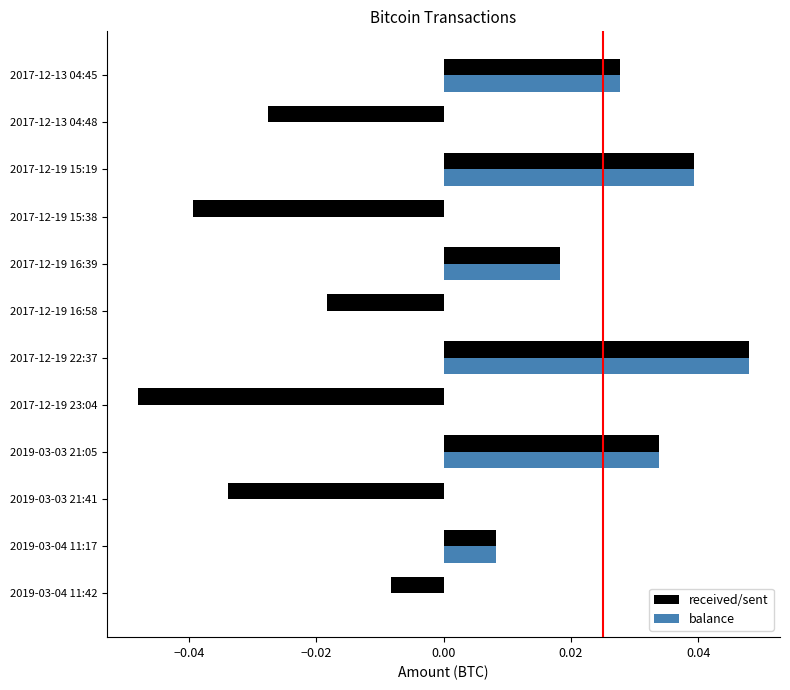

Which series changed the most between 2017-12-19 16:58 and 2017-12-13 04:48?

received/sent